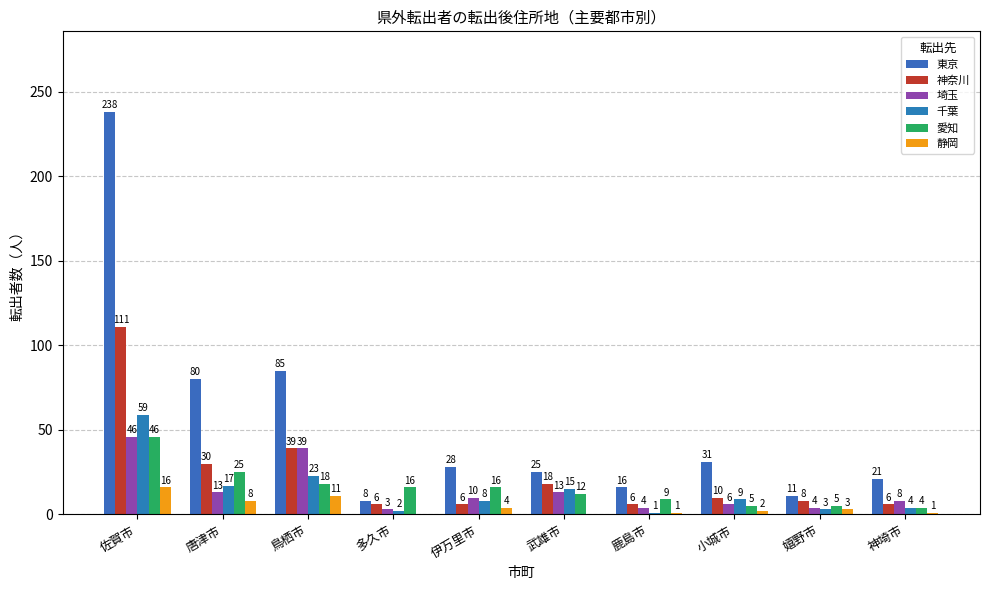

Is the value of 埼玉 at 佐賀市 greater than the value of 神奈川 at 小城市?

Yes